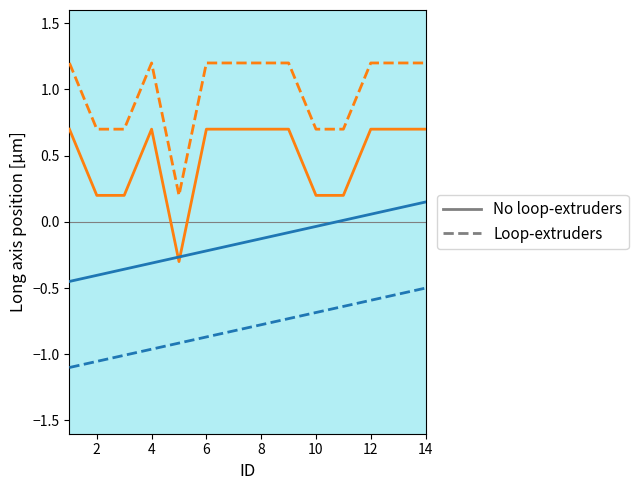

What is the maximum value shown in the chart?

1.2